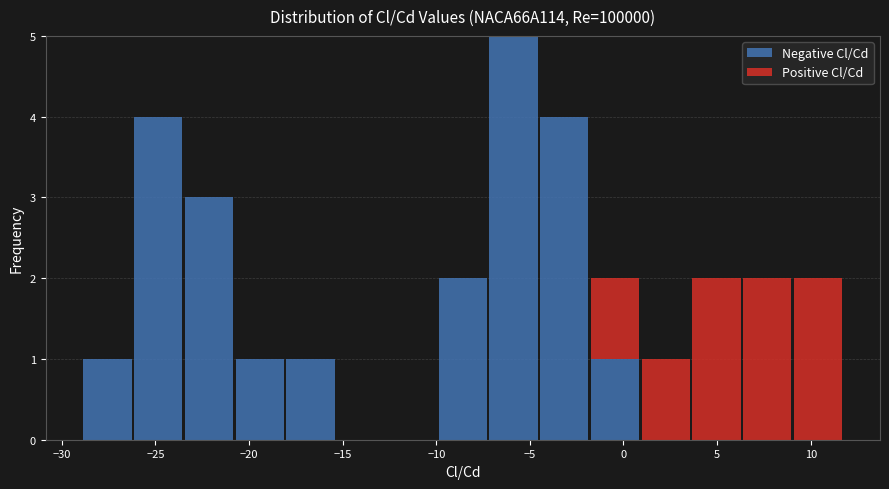

Reading left to right, list every stacked bar in this chart as the range it spans on the x-axis followed by its total height. Neither the bar edges nor the heights are printed on the chart, so give them approximately, as read against the axes.

-29.0 to -26.0: 1
-26.0 to -23.5: 4
-23.5 to -21.0: 3
-21.0 to -18.0: 1
-18.0 to -15.5: 1
-15.5 to -12.5: 0
-12.5 to -10.0: 0
-10.0 to -7.0: 2
-7.0 to -4.5: 5
-4.5 to -2.0: 4
-2.0 to 1.0: 2
1.0 to 3.5: 1
3.5 to 6.5: 2
6.5 to 9.0: 2
9.0 to 11.5: 2